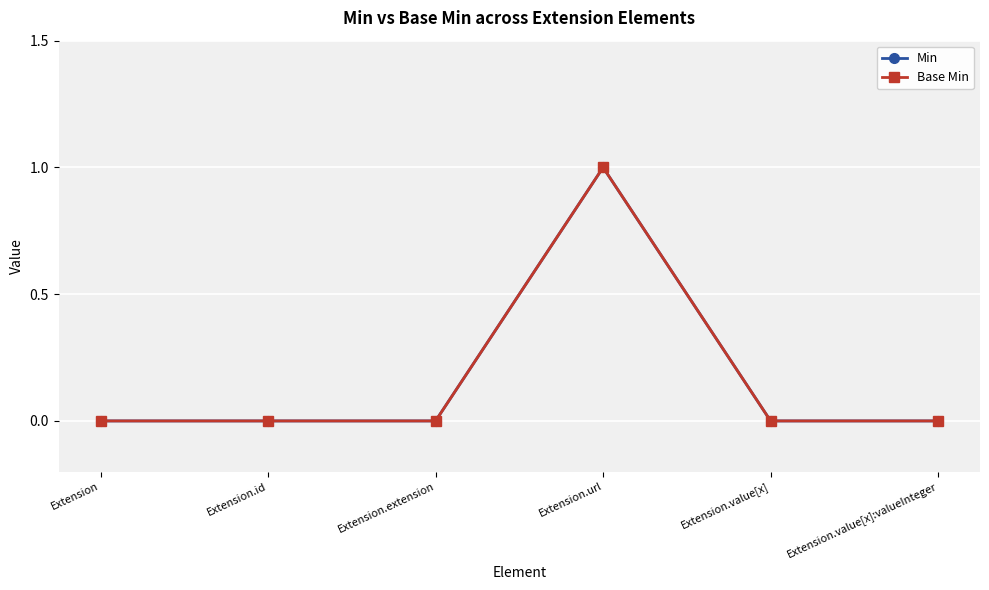

True or false: Base Min and Min cross at least once.

False